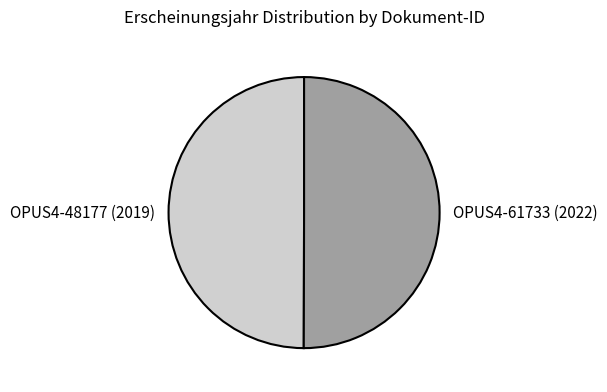

What is the ratio of the value at OPUS4-61733 (2022) to the value at OPUS4-48177 (2019)?

1.0